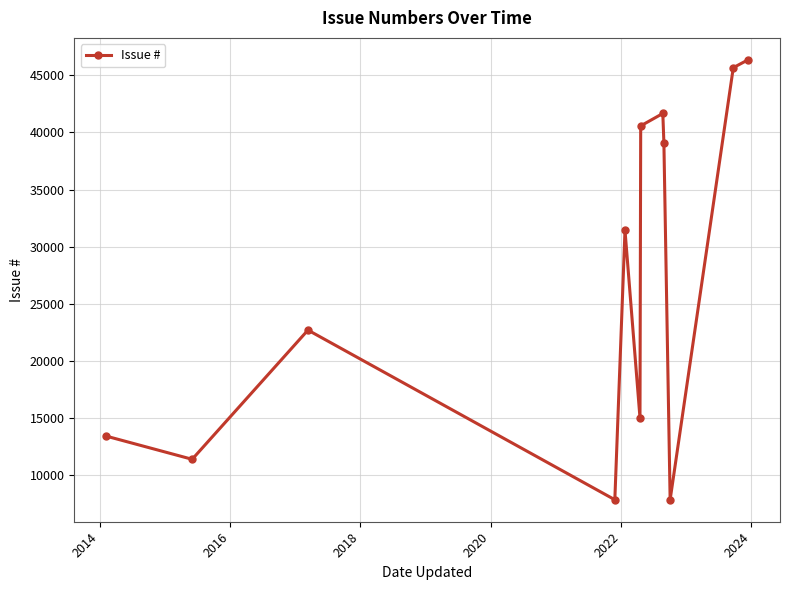

How many interior local valleys (lower than both neighbors) does the data have?

4